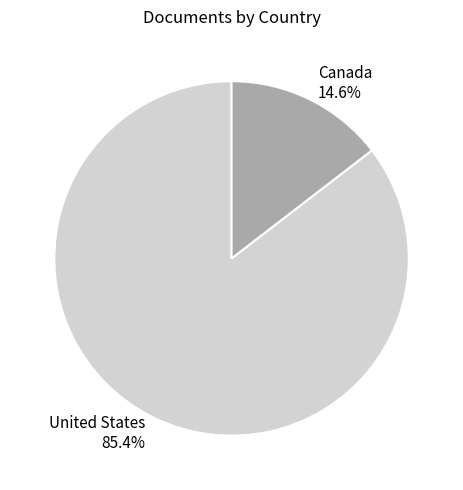

The Canada slice represents 29% of the pie. True or false?

False